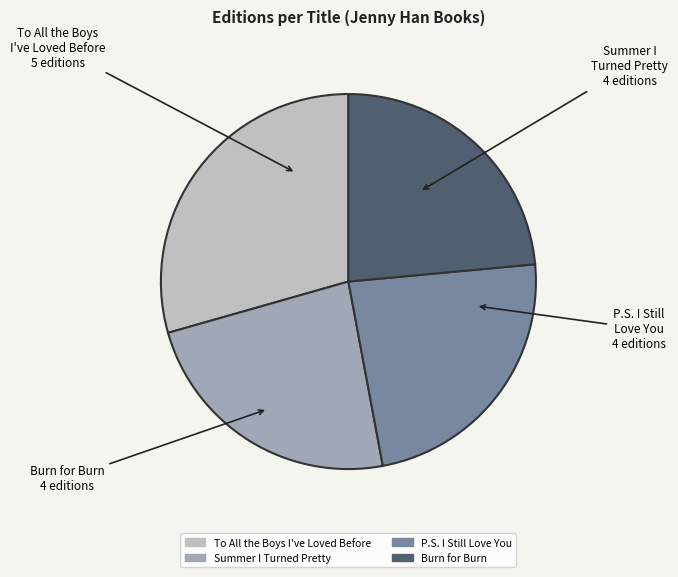

The P.S. I Still Love You slice represents 32% of the pie. True or false?

False